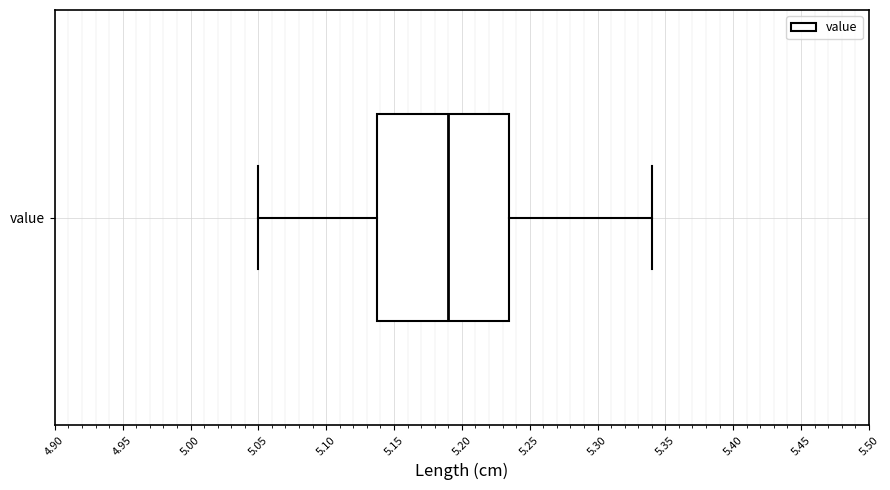

Read this box plot against the x-axis: the position of the median line, the range covered by the box, and the ends of both whiskers. The values are not printed on the chart, so give them approximately, as read against the axis.

median 5.190, box 5.140 to 5.235, whiskers 5.050 to 5.340